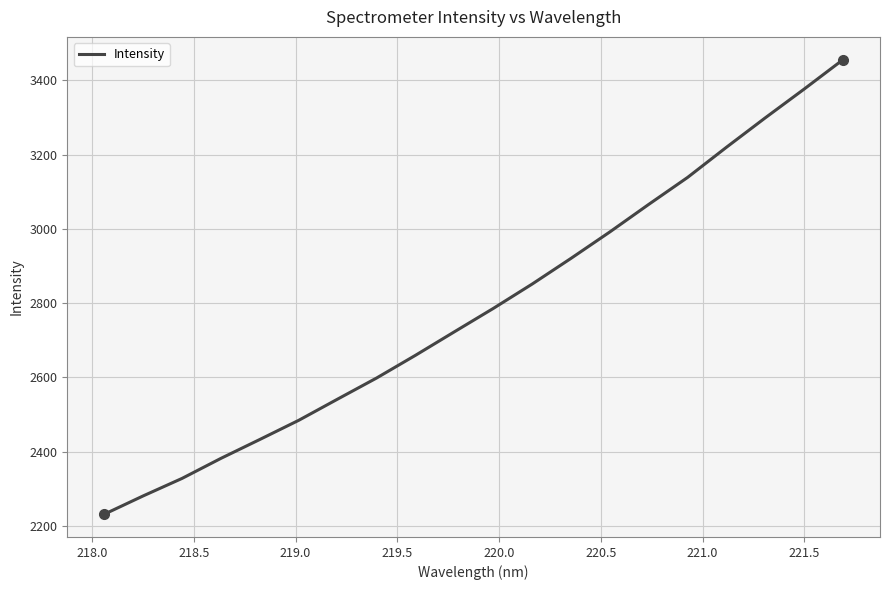

True or false: the data has more than 1 interior local peaks.

False